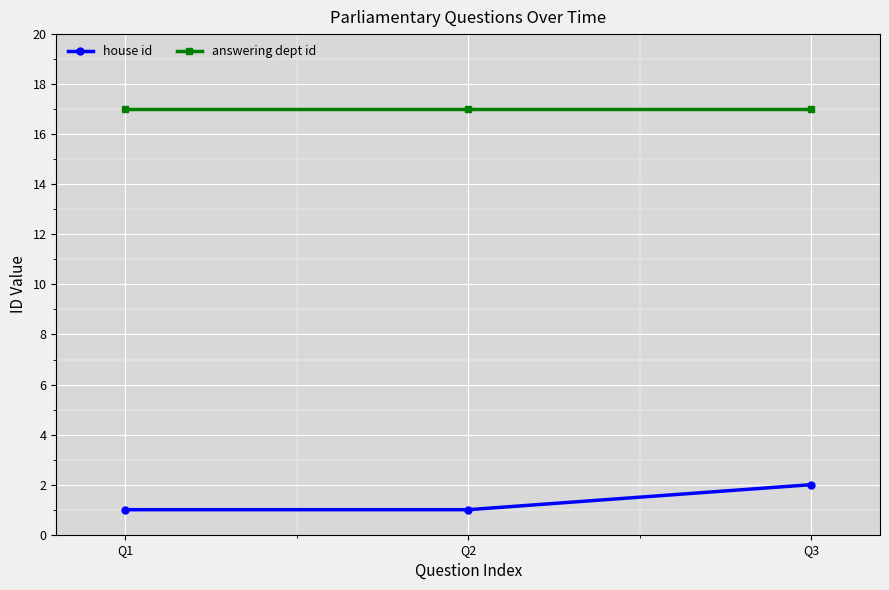

Which category has the highest value in the house id series?

Q3